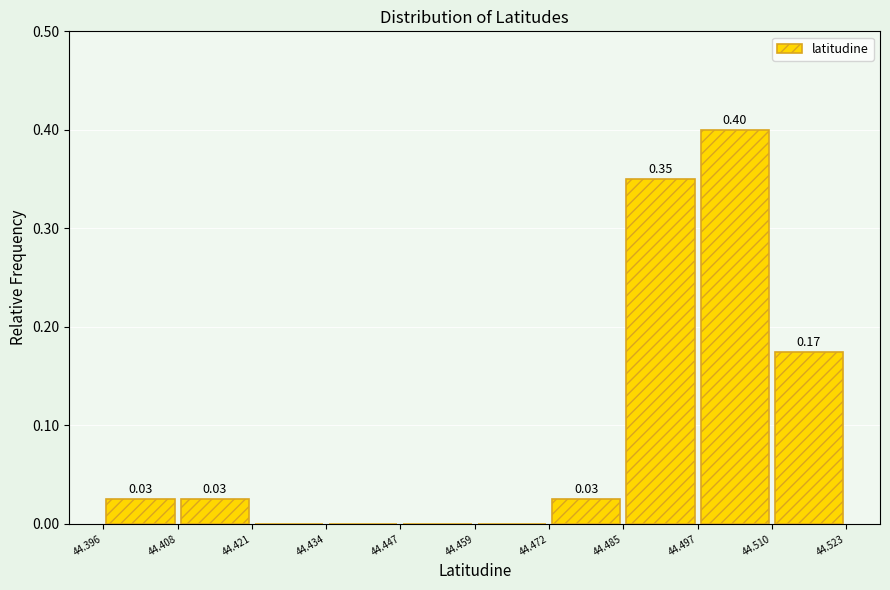

Which range on the x-axis has the tallest bar?

44.497 to 44.510